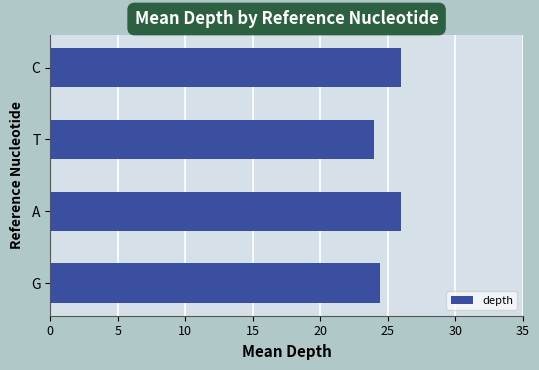

What is the minimum value shown in the chart?

24.0